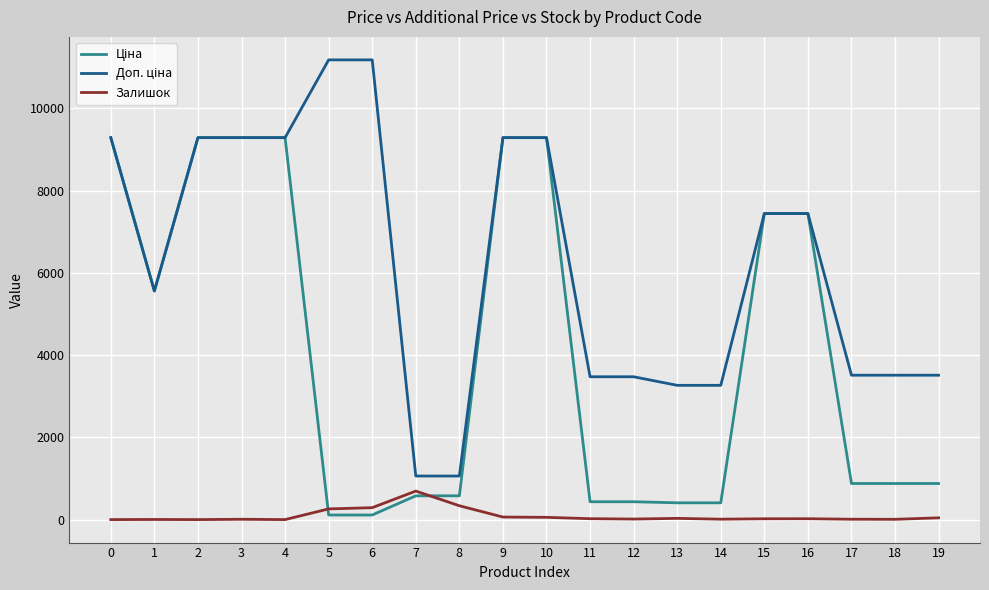

How many distinct data groups are displayed?

3